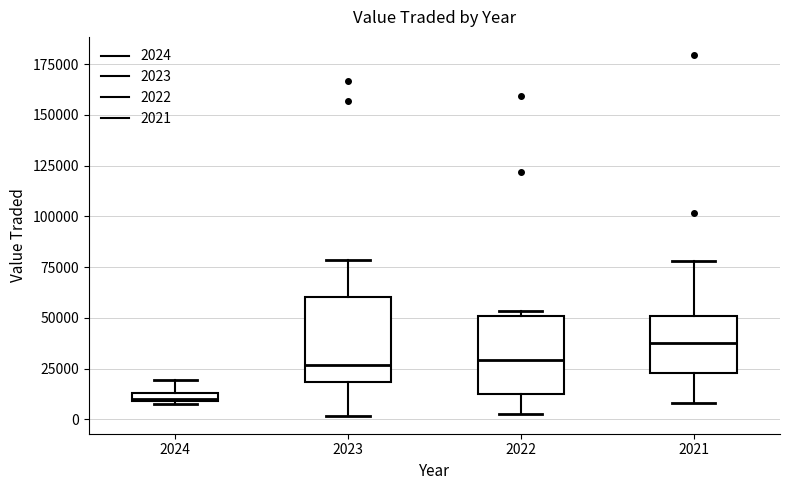

Where is the lower edge of the box at x = 2021 on the y-axis? The values are not printed on the chart, so give them approximately, as read against the axis.

25000